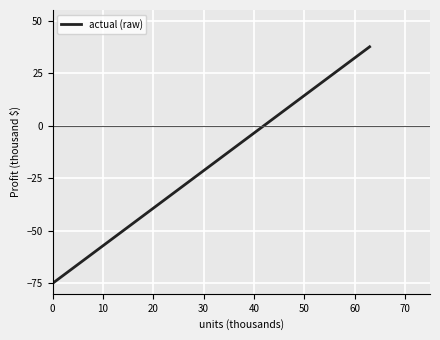

What is the smallest value displayed?

-75.0